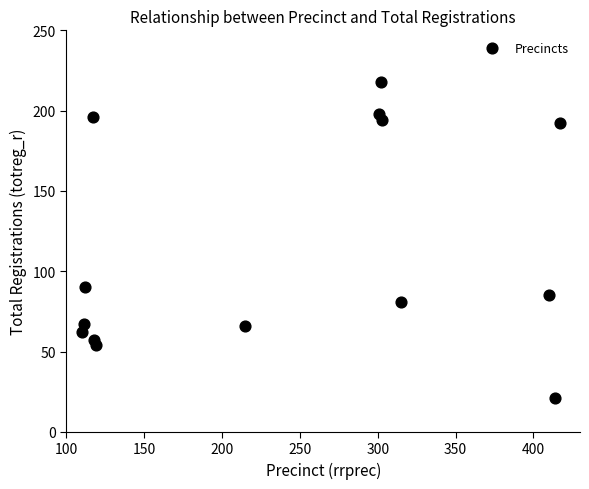

What Y value in the scatter plot is closest to 119?

90